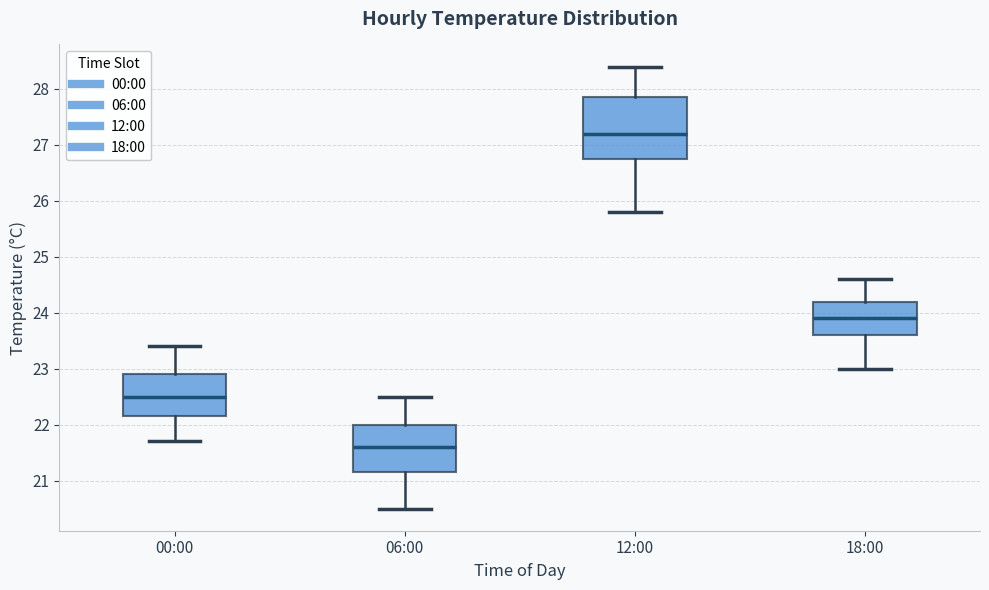

Reading left to right, transcribe this box plot: for each box, give where its median line is, the range the box spans, and where its two whiskers end, as read against the y-axis. The values are not printed on the chart, so give them approximately, as read against the axis.

00:00: median 22.5, box 22.2 to 22.9, whiskers 21.7 to 23.4
06:00: median 21.6, box 21.2 to 22.0, whiskers 20.5 to 22.5
12:00: median 27.2, box 26.8 to 27.9, whiskers 25.8 to 28.4
18:00: median 23.9, box 23.6 to 24.2, whiskers 23.0 to 24.6